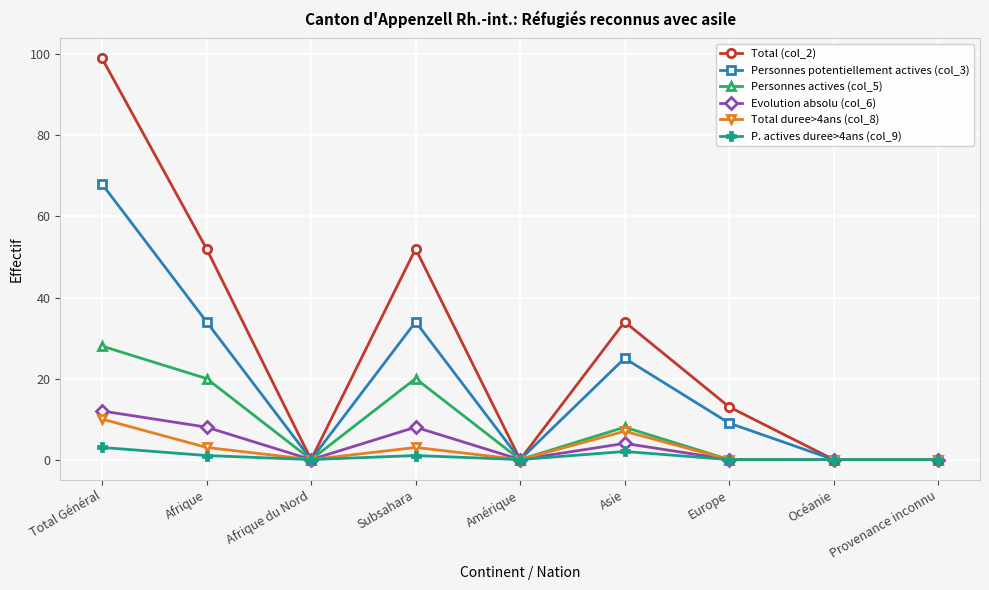

Count the number of categories in the chart.

9